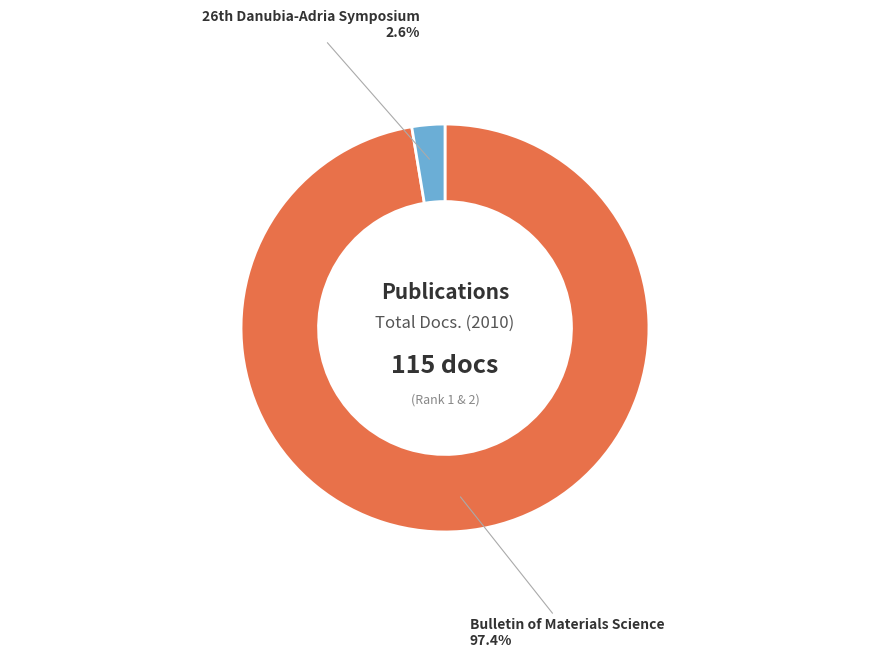

How many slices are in this pie chart?

2